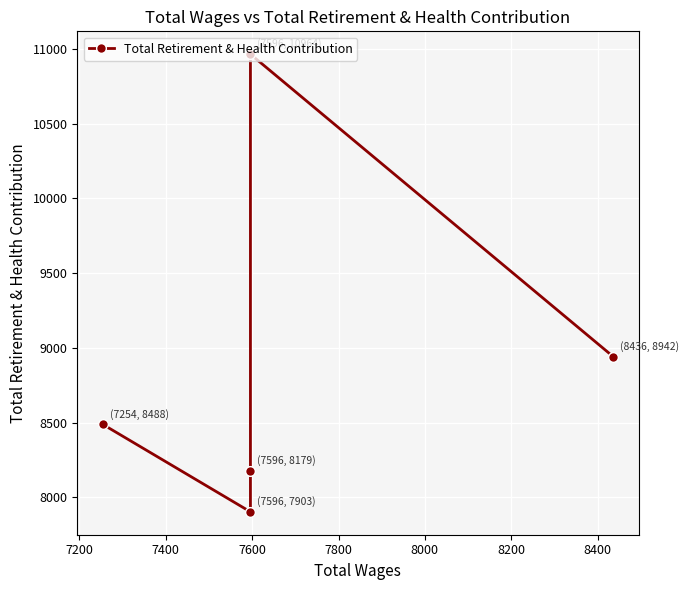

Between 7200 and 7600, which is larger?

7600